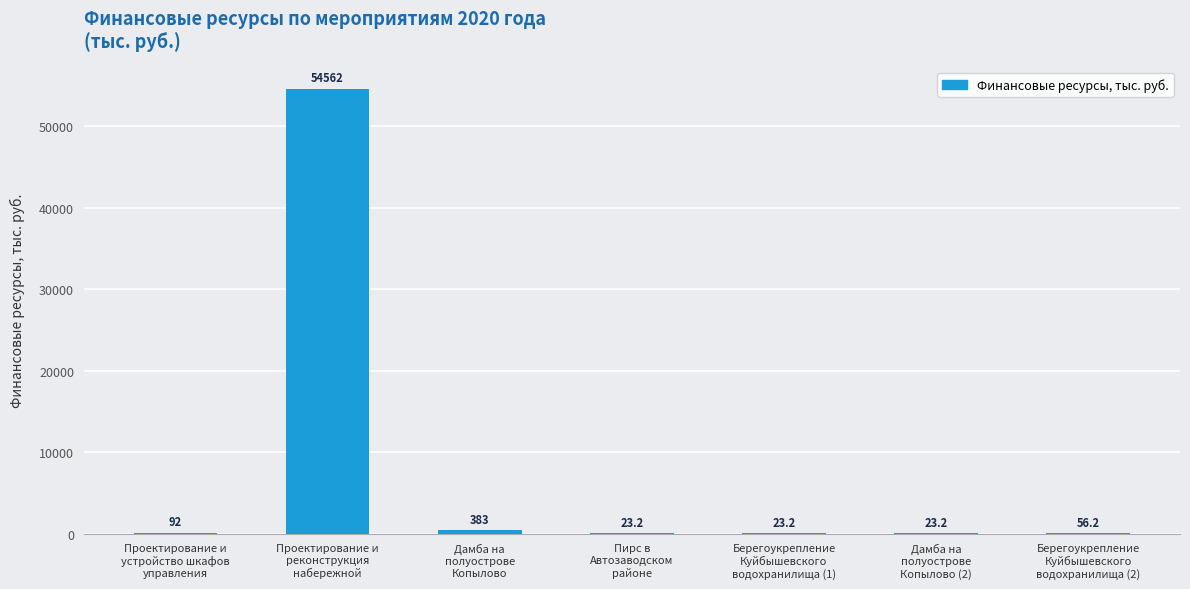

What is the ratio of the value at Проектирование и
реконструкция
набережной to the value at Пирс в
Автозаводском
районе?

2351.8